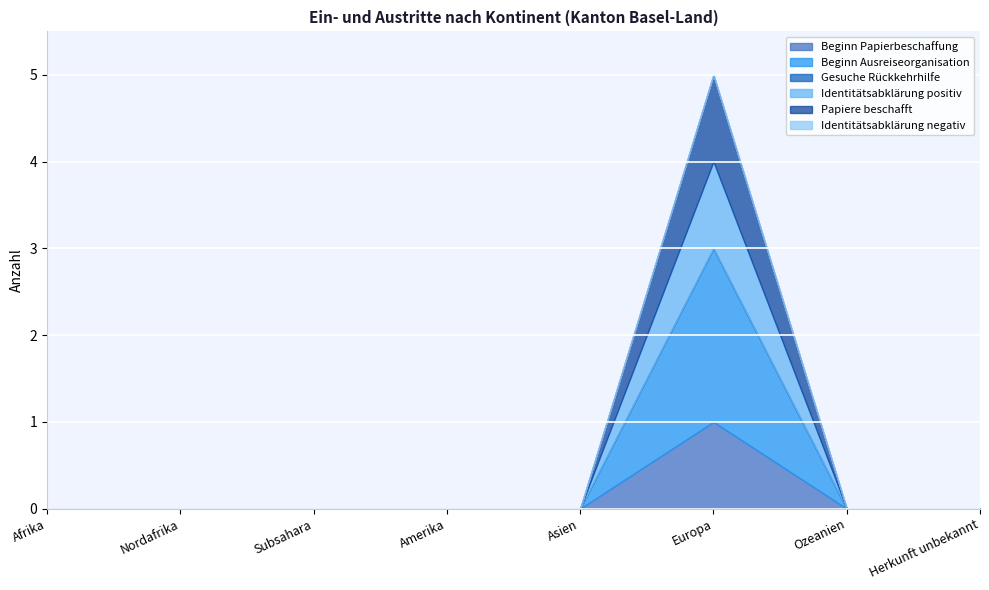

Which series has the widest spread of values?

Beginn Ausreiseorganisation